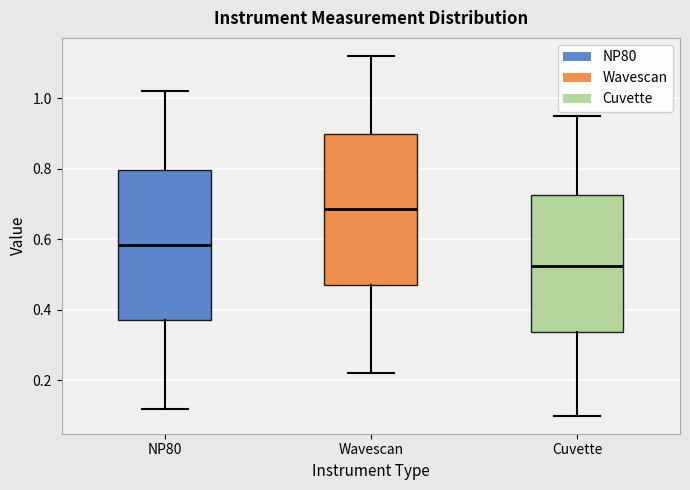

Reading left to right, transcribe this box plot: for each box, give where its median line is, the range the box spans, and where its two whiskers end, as read against the y-axis. The values are not printed on the chart, so give them approximately, as read against the axis.

NP80: median 0.58, box 0.38 to 0.80, whiskers 0.12 to 1.02
Wavescan: median 0.68, box 0.48 to 0.90, whiskers 0.22 to 1.12
Cuvette: median 0.52, box 0.34 to 0.72, whiskers 0.10 to 0.96